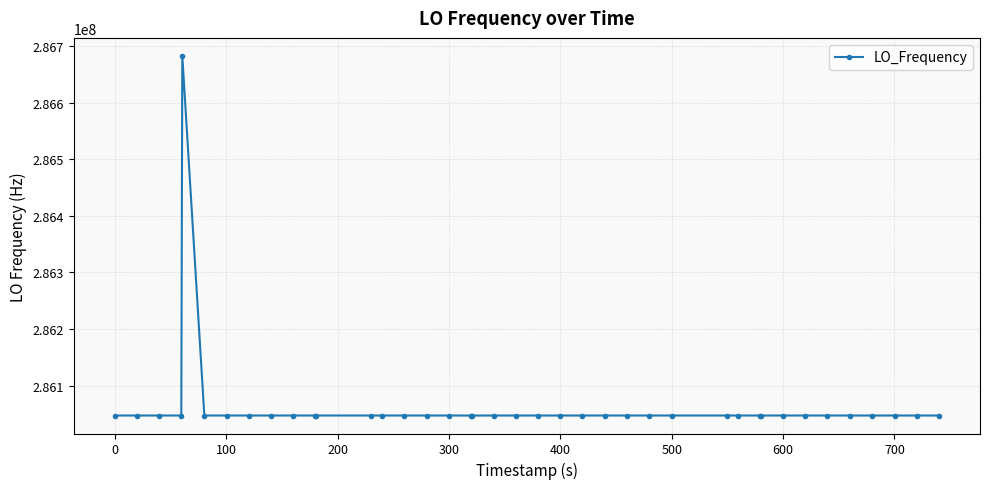

How many lines are shown in the chart?

1